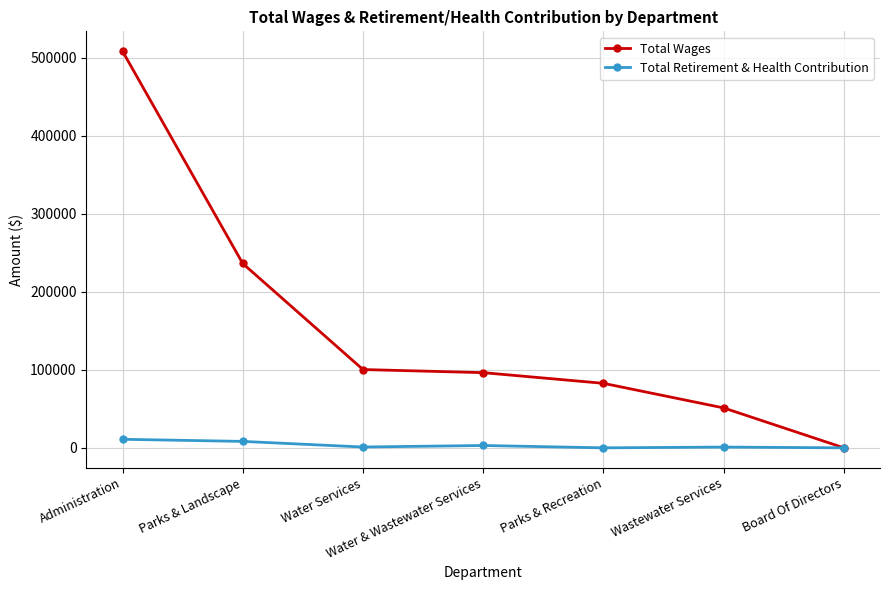

At how many categories does at least one series exceed 480352?

1